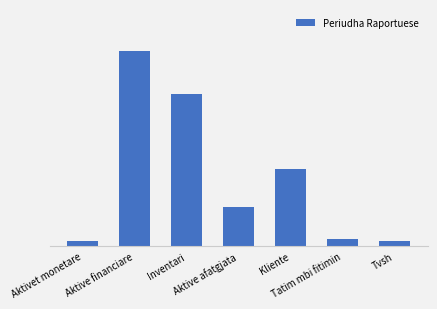

Which category has the lowest value across all series?

Aktivet monetare